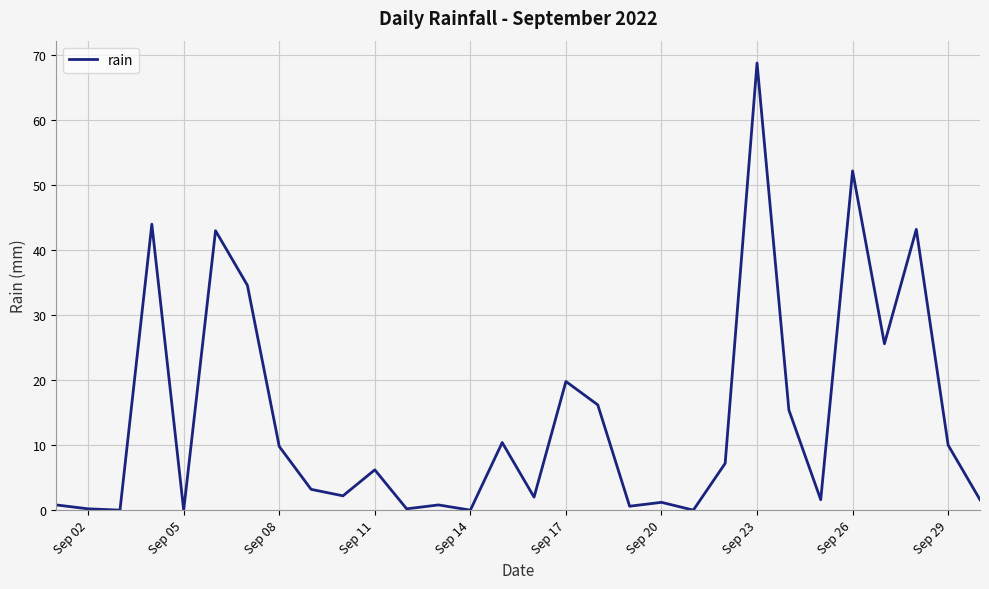

What is the maximum value shown in the chart?

68.8